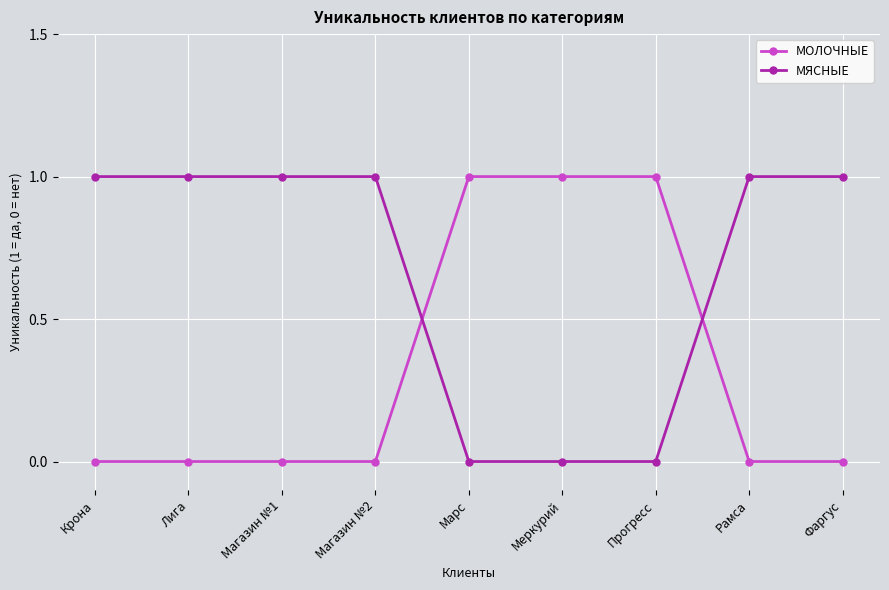

What are all the series names shown in the legend?

МОЛОЧНЫЕ, МЯСНЫЕ